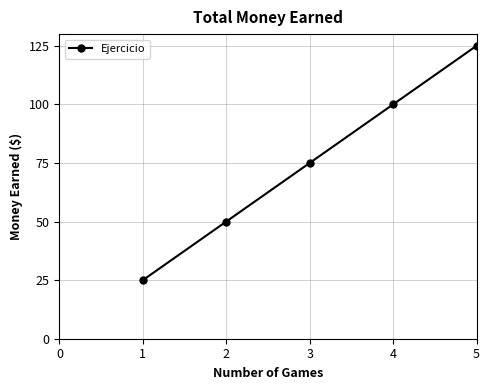

What is the sum of the values at 2 and 4?

150